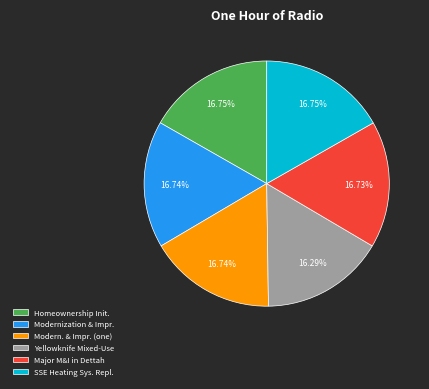

Is there any slice that represents more than half of the pie?

No